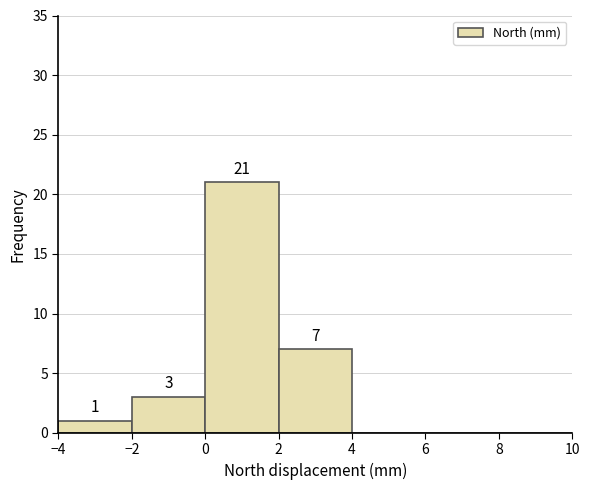

Over which range of the x-axis is the bar tallest?

0 to 2